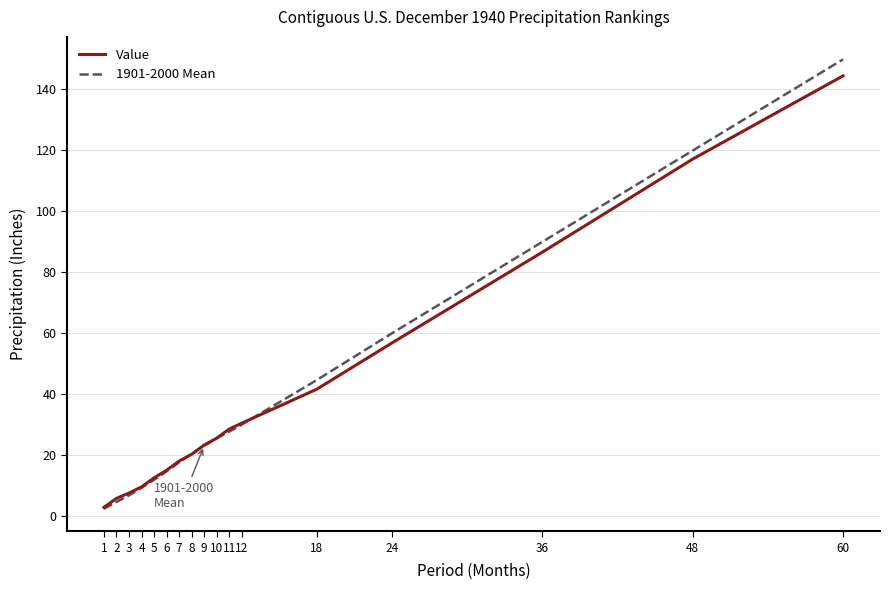

What is the approximate value of Value at 2?

5.8